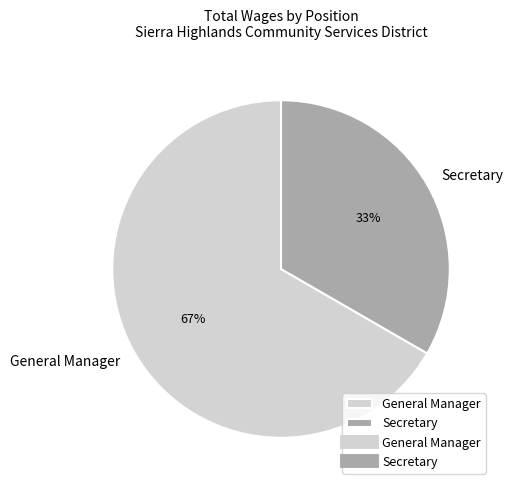

Rank the categories by value from highest to lowest.

General Manager, Secretary